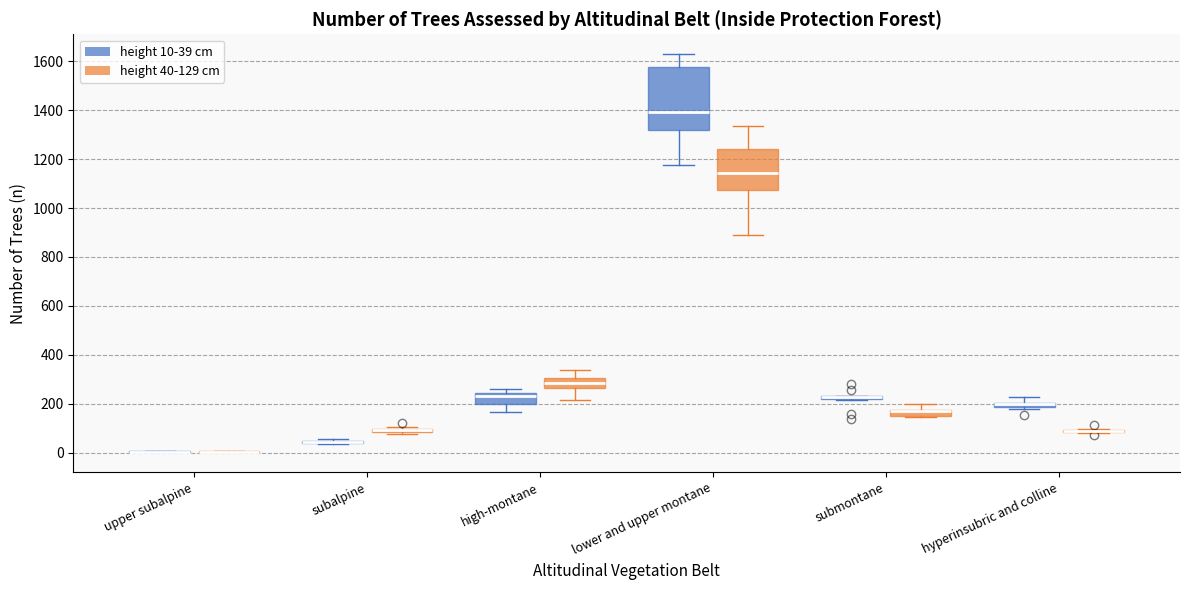

Which box is the tallest, from its lower edge to its upper edge?

lower and upper montane (height 10-39 cm)